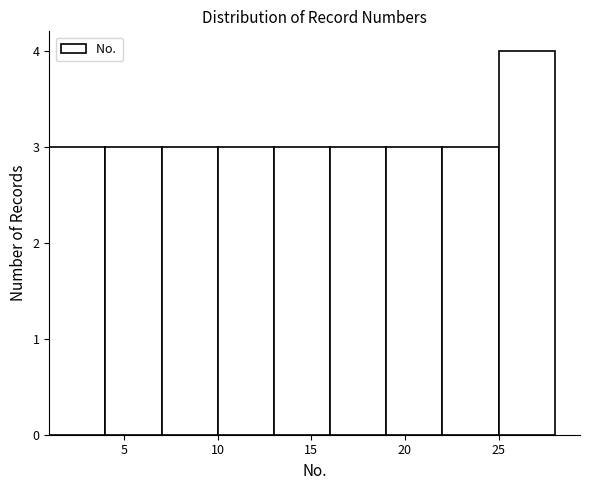

Reading left to right, transcribe this chart: for each bar, give the range it covers on the x-axis and its height. The values are not printed on the chart, so give them approximately, as read against the axis.

1 to 4: 3
4 to 7: 3
7 to 10: 3
10 to 13: 3
13 to 16: 3
16 to 19: 3
19 to 22: 3
22 to 25: 3
25 to 28: 4